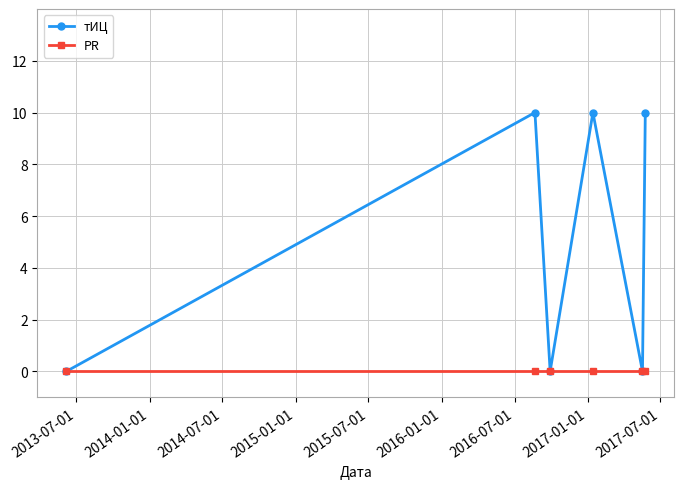

Rank the series by their average value, from lowest to highest.

PR, тИЦ